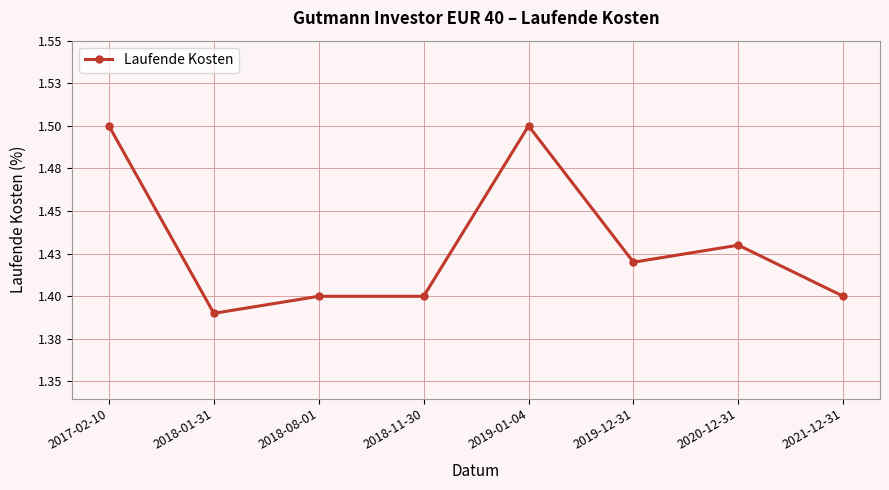

Does the chart have visible grid lines?

Yes